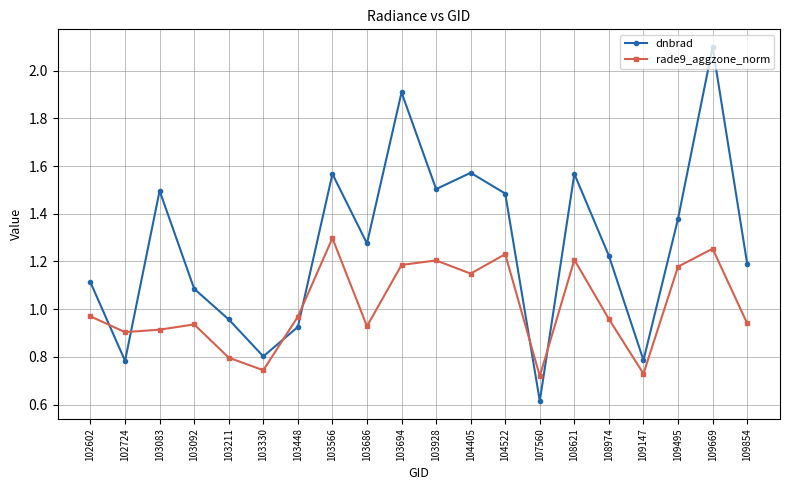

Which series has the widest spread of values?

dnbrad